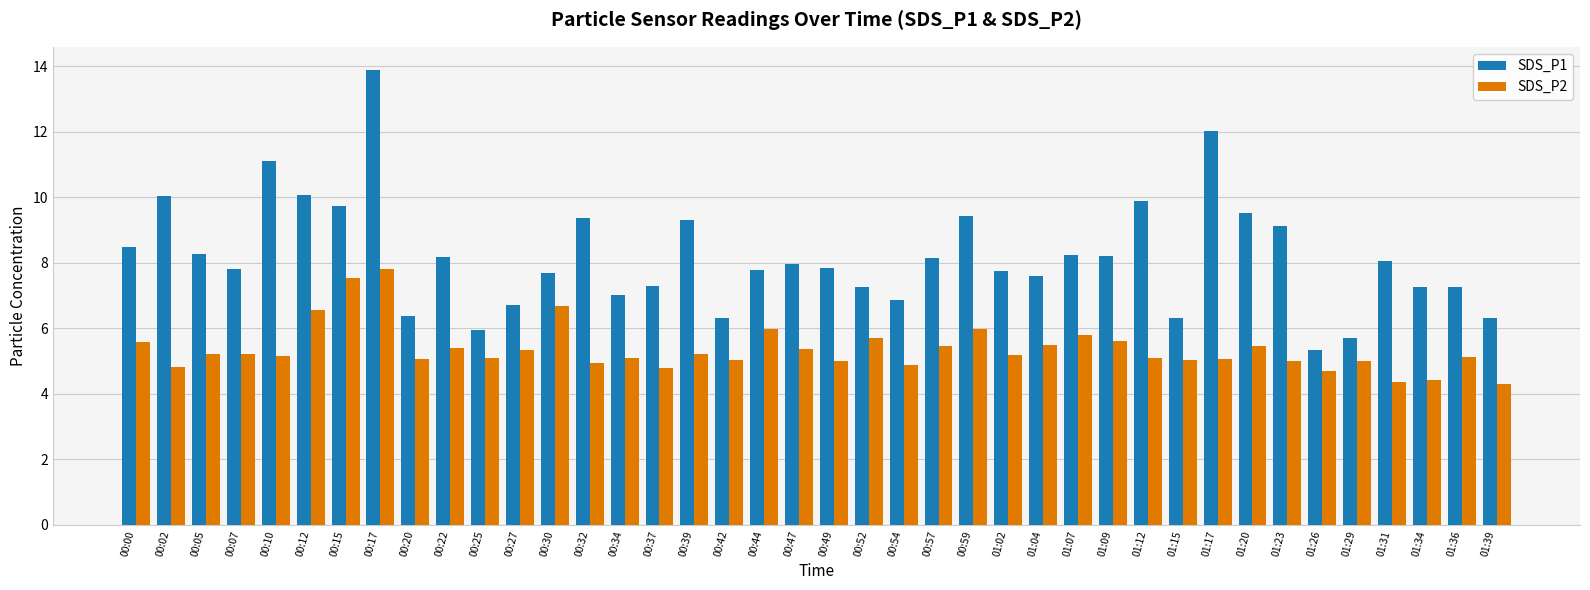

At which category does the chart reach its peak across all series?

00:17